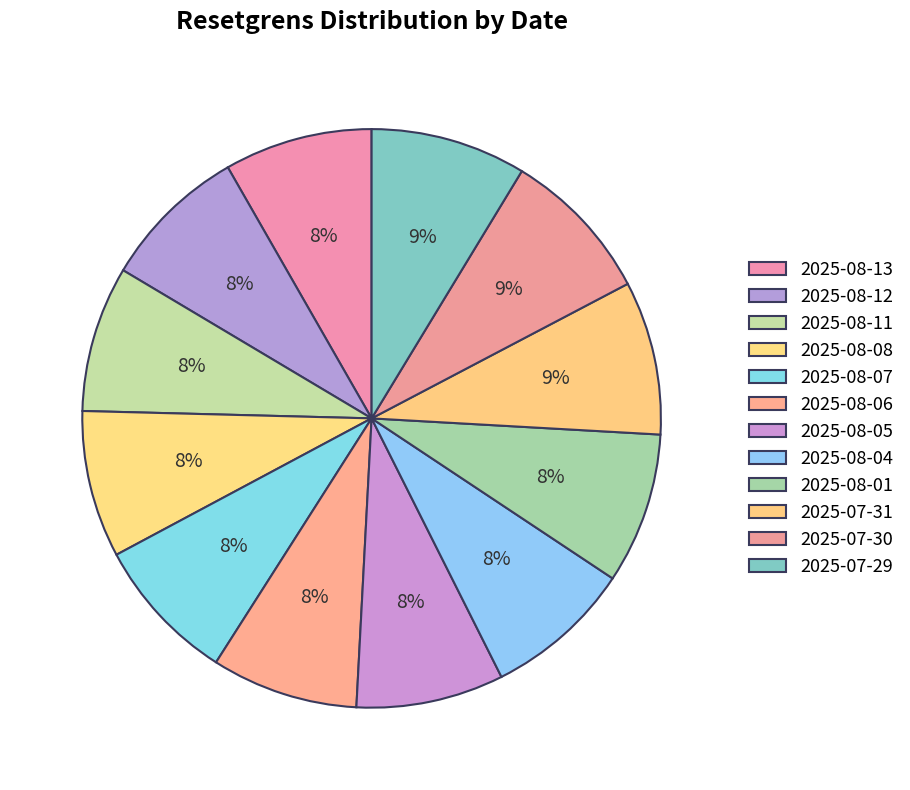

Combined, what portion of the pie is 2025-08-01 and 2025-08-08?

16.7%